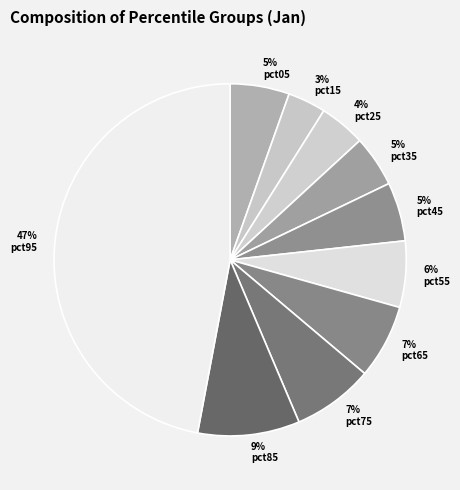

Does pct25 represent more than half of the total?

No